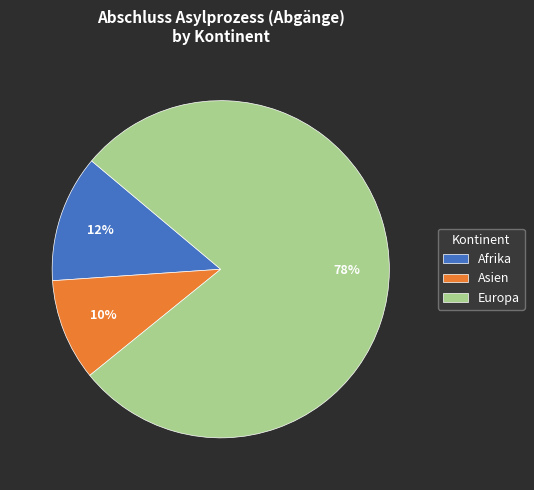

Which category accounts for the majority?

Europa